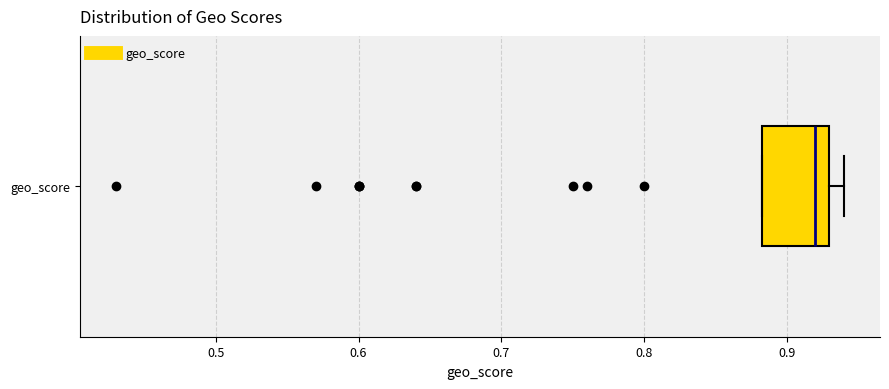

Transcribe this box plot: give where the median line is, the range the box spans, and where the two whiskers end, as read against the x-axis. The values are not printed on the chart, so give them approximately, as read against the axis.

median 0.92, box 0.88 to 0.93, whiskers 0.88 to 0.94